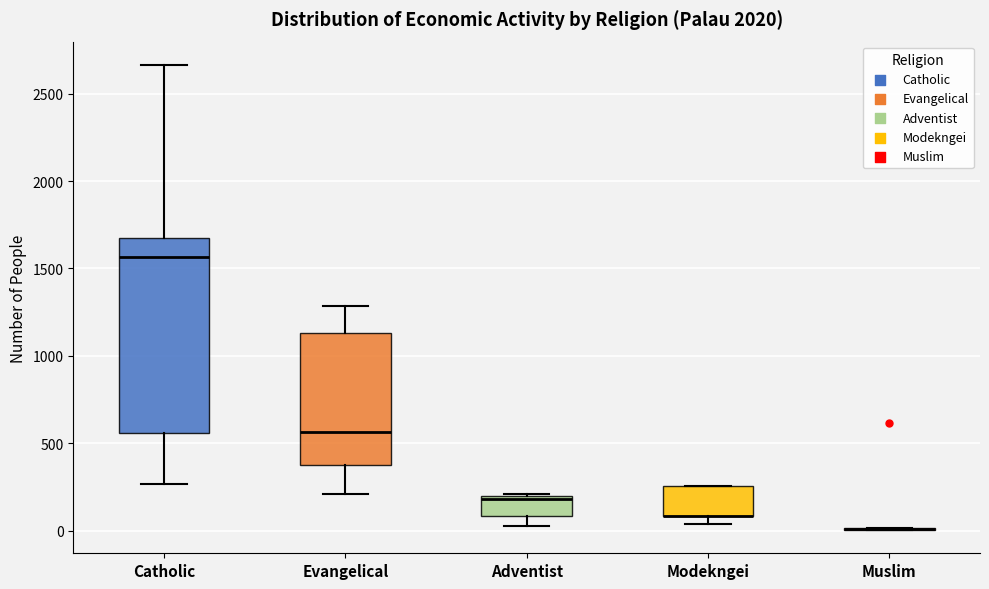

Reading left to right, transcribe this box plot: for each box, give where its median line is, the range the box spans, and where its two whiskers end, as read against the y-axis. The values are not printed on the chart, so give them approximately, as read against the axis.

Catholic: median 1550, box 550 to 1650, whiskers 250 to 2650
Evangelical: median 550, box 400 to 1150, whiskers 200 to 1300
Adventist: median 200 (just below the box's upper edge), box 100 to 200, whiskers 50 to 200
Modekngei: median 100 (drawn on the box's lower edge), box 100 to 250, whiskers 50 to 250
Muslim: box collapsed to a line at 0, whiskers 0 to 0